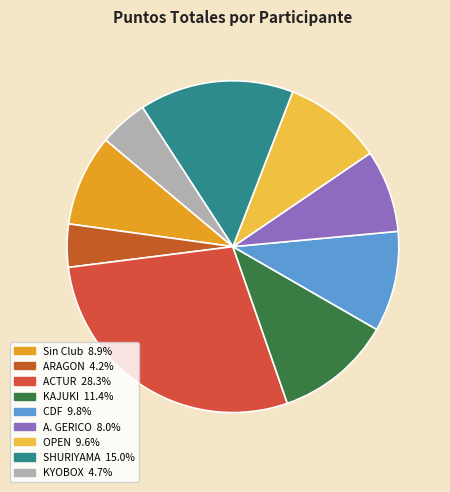

Count the number of slices in the pie.

9